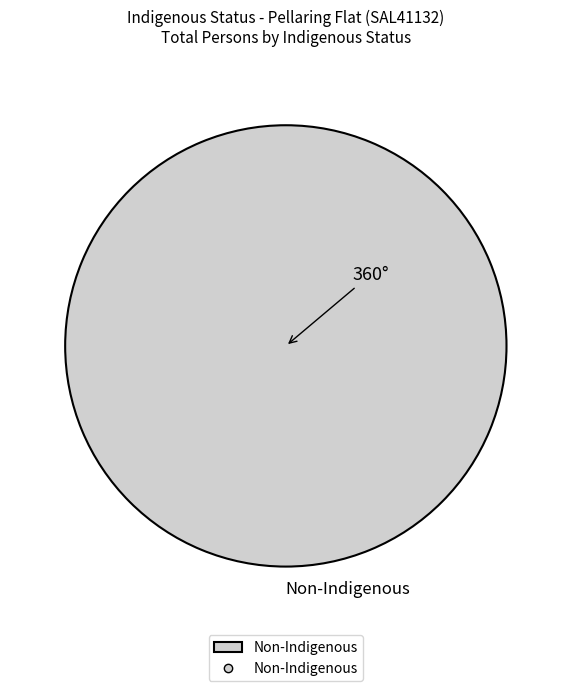

Is it true that Non-Indigenous is 92% of the pie?

False